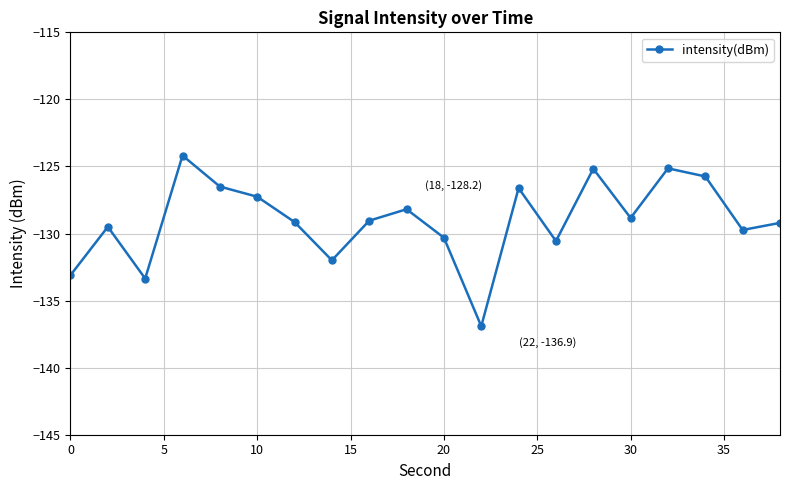

What is the value of the 17th point from the left?

-125.1